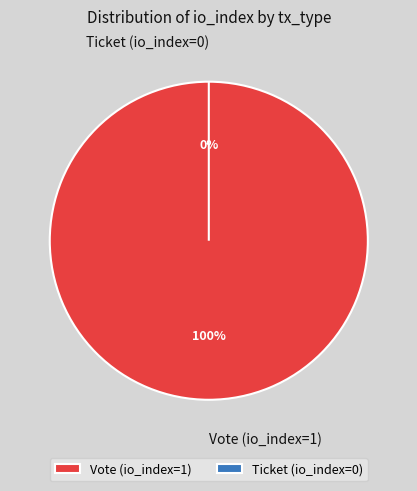

True or false: Ticket (io_index=0) accounts for 1% of the total.

False